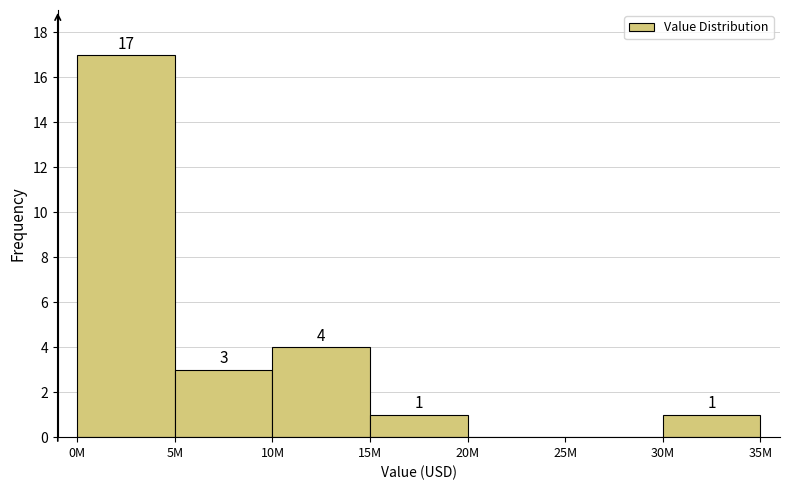

Reading left to right, what are all the values shown in this chart?

0M=17	5M=3	10M=4	15M=1	20M=0	25M=0	30M=1